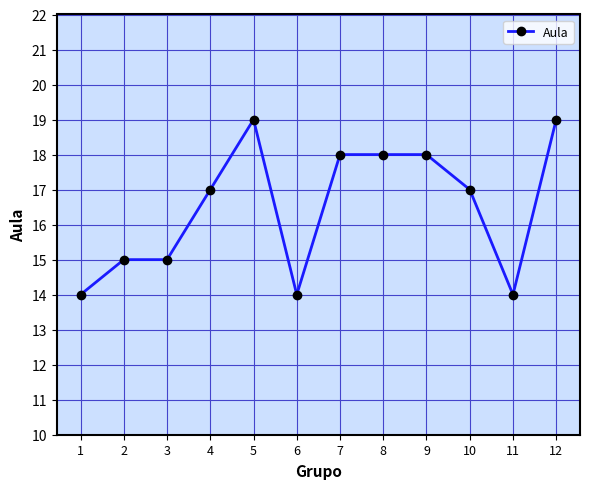

Is it true that the value at 1 is 14?

True